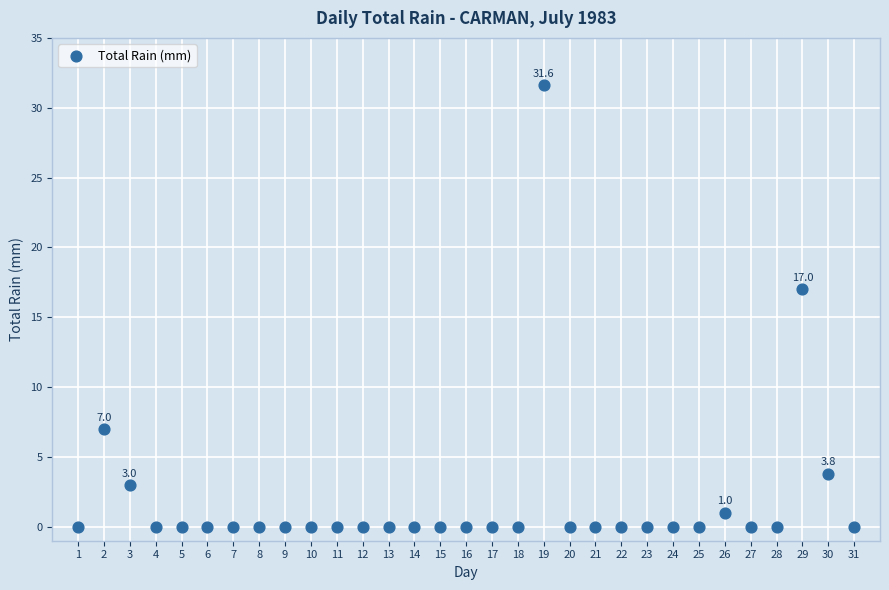

What Y value in the scatter plot is closest to 15?

17.0